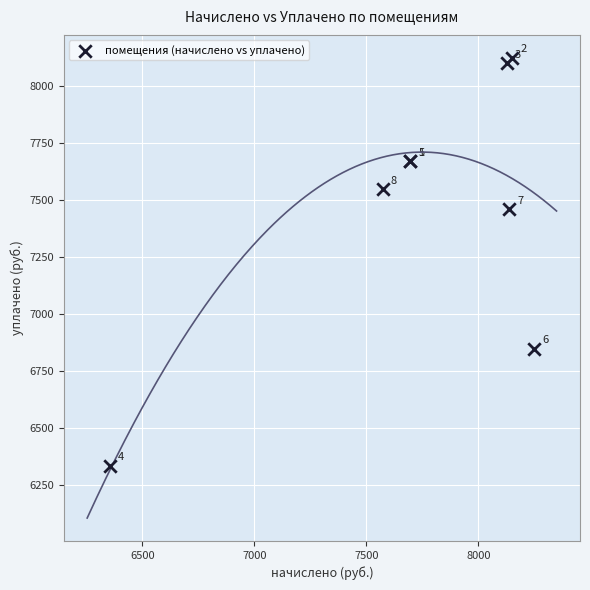

What Y value in the scatter plot is closest to 7228?

7460.1